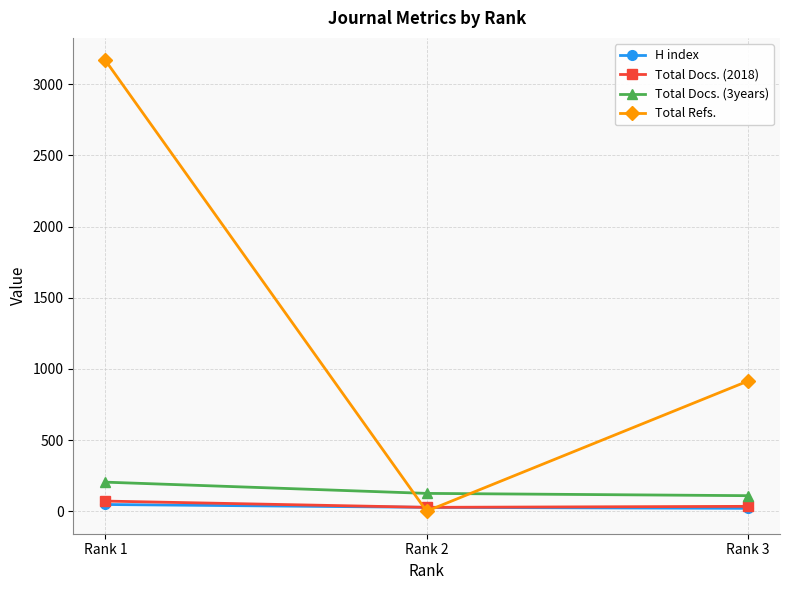

Does the chart display data point markers on the line(s)?

Yes